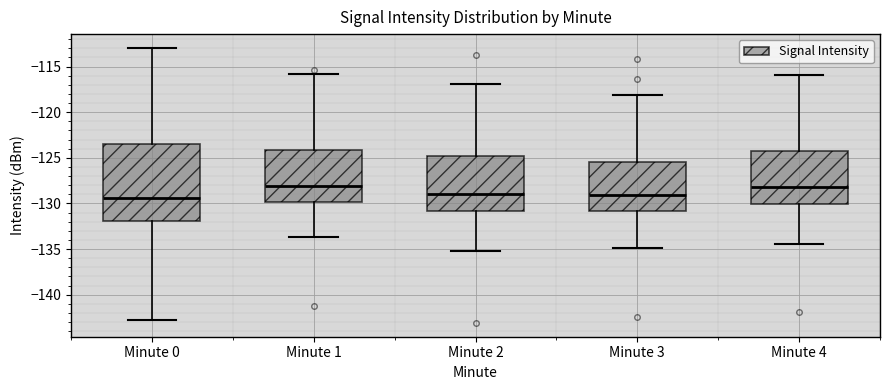

Where does the lower whisker of the box for Minute 4 end on the y-axis? The values are not printed on the chart, so give them approximately, as read against the axis.

-134.5